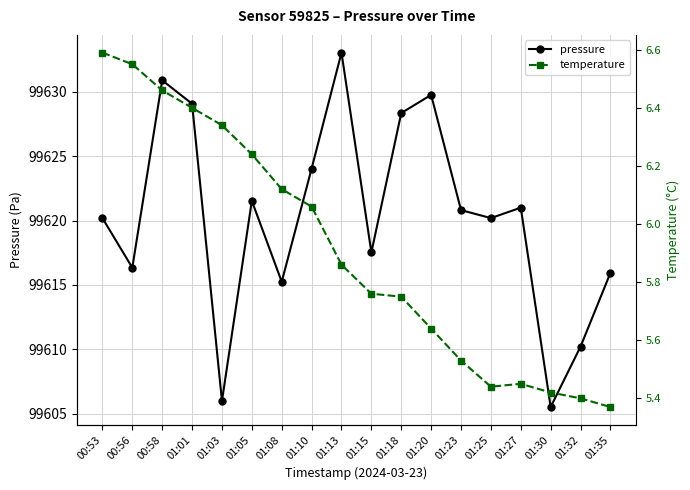

Which category has the highest value across all series?

01:13